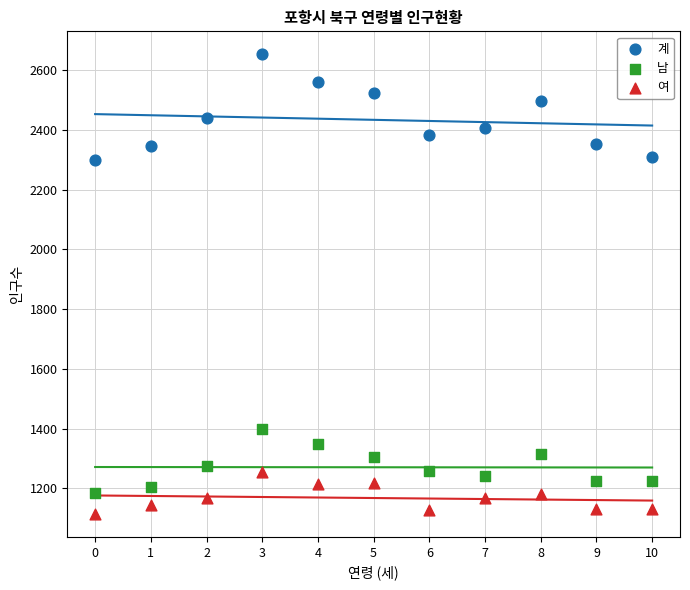

Which series has the widest spread of Y values?

계